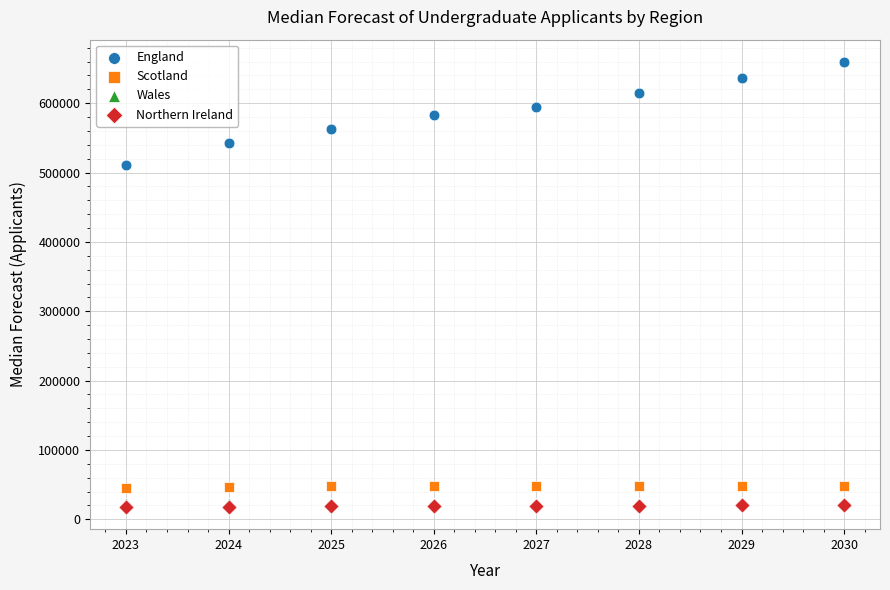

What are all the series names shown in the legend?

England, Scotland, Wales, Northern Ireland